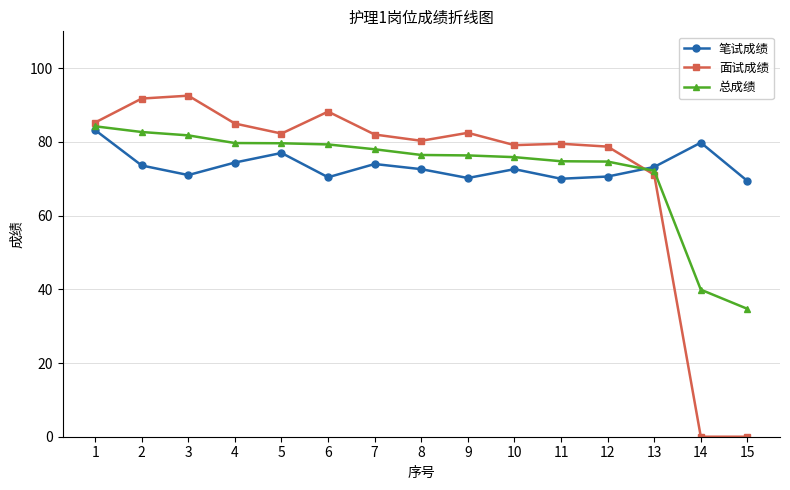

Is it true that 面试成绩 equals 91.8 at 2?

True